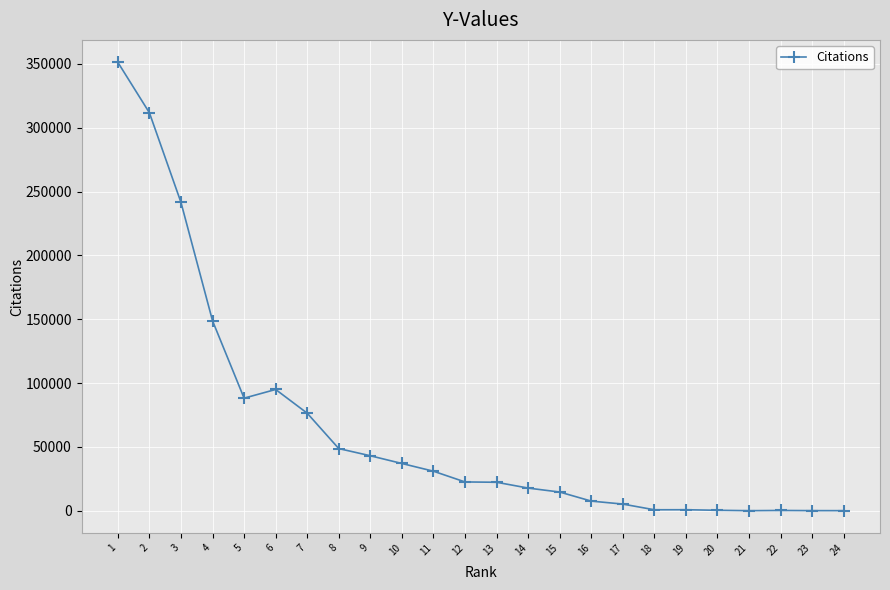

True or false: the data has more than 2 interior local peaks.

True